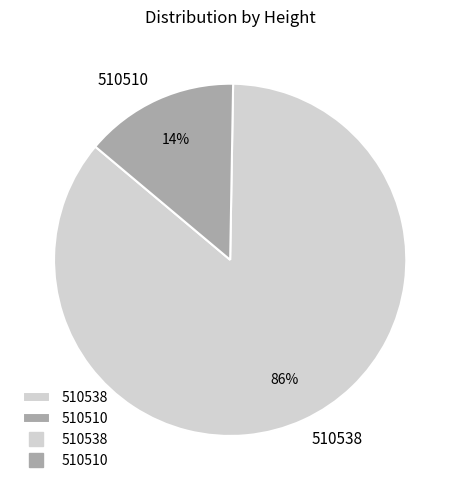

What percentage is the 510538 slice, to the nearest percent?

86%